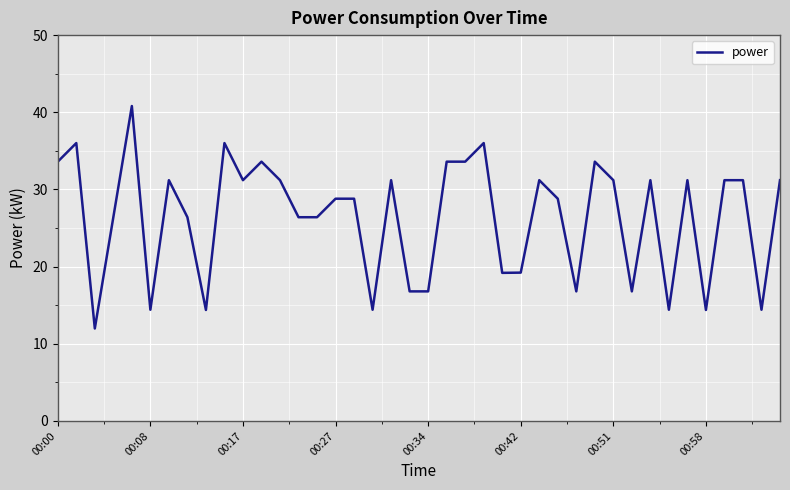

What is the maximum value shown in the chart?

40.8